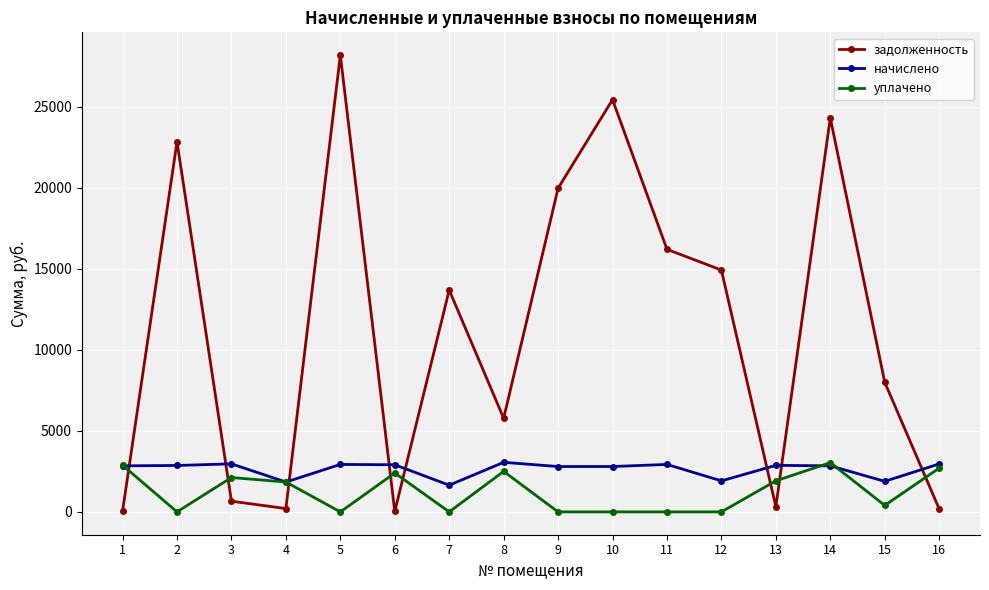

Which series has the largest total across all categories?

задолженность